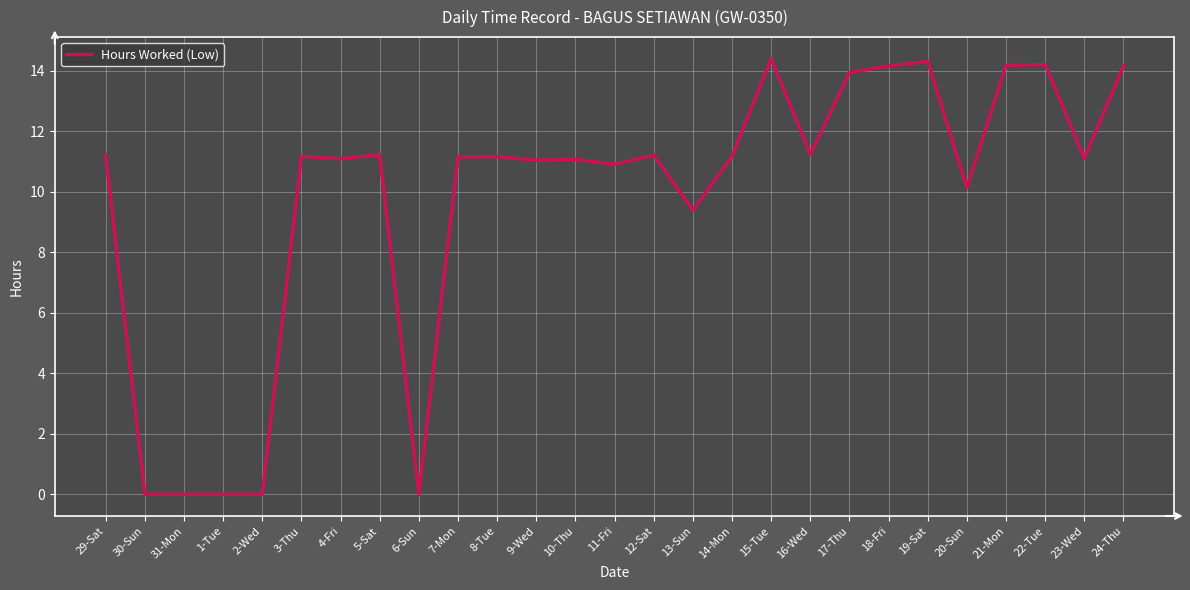

Is this an area chart (filled region under the line)?

No